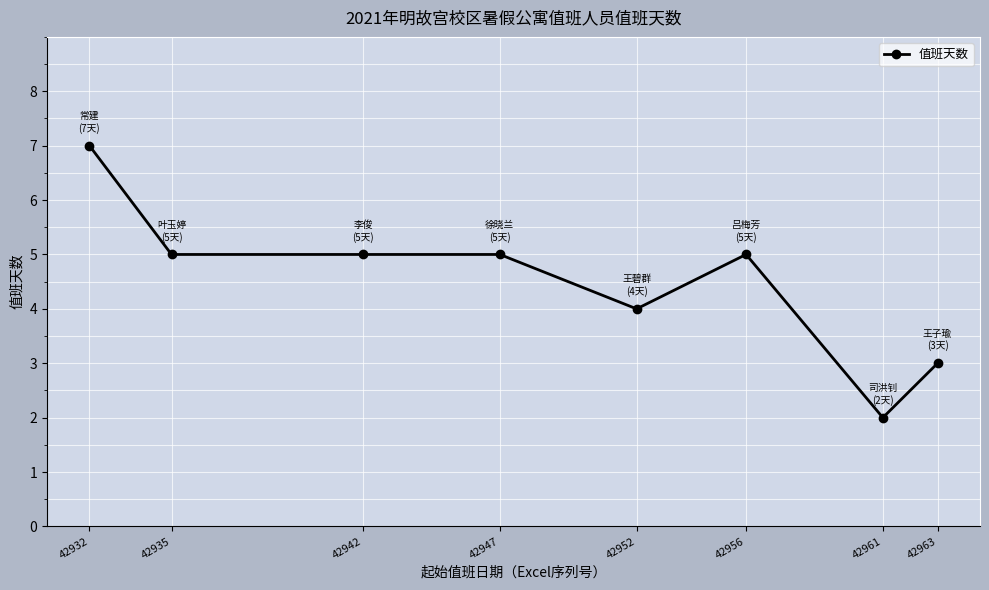

Which category has the highest value across all series?

42932